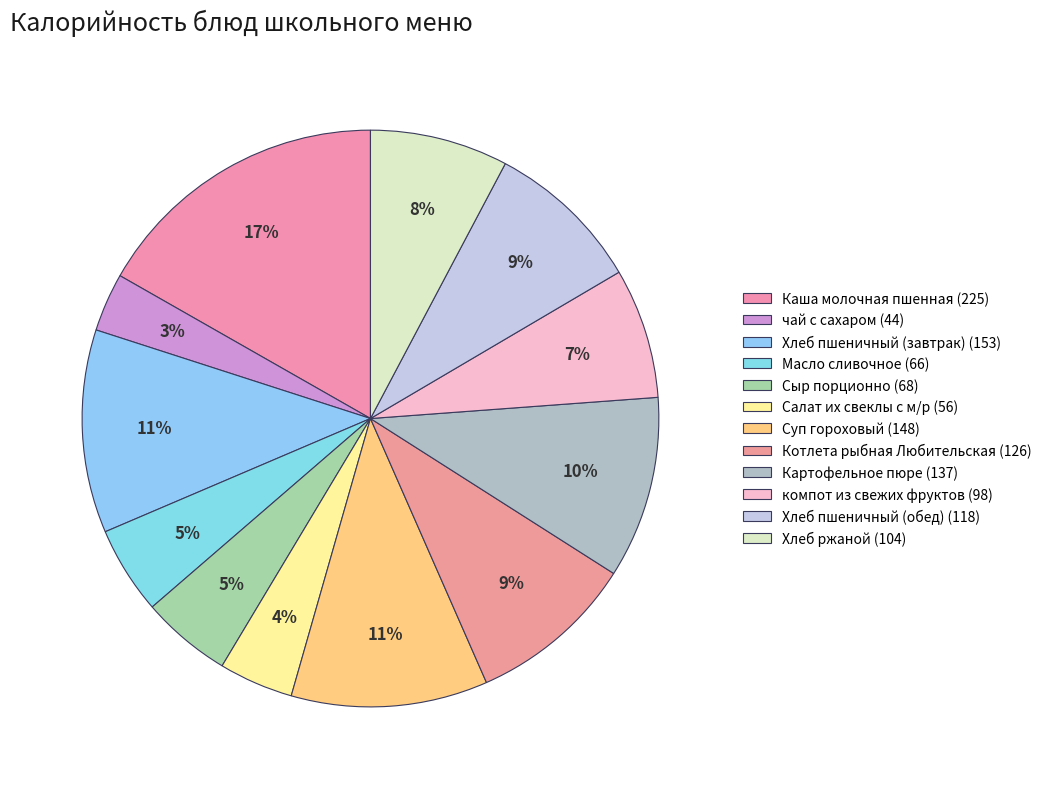

Rank the categories by value from lowest to highest.

чай с сахаром, Салат их свеклы с м/р, Масло сливочное, Сыр порционно, компот из свежих фруктов, Хлеб ржаной, Хлеб пшеничный (обед), Котлета рыбная Любительская, Картофельное пюре, Суп гороховый, Хлеб пшеничный (завтрак), Каша молочная пшенная